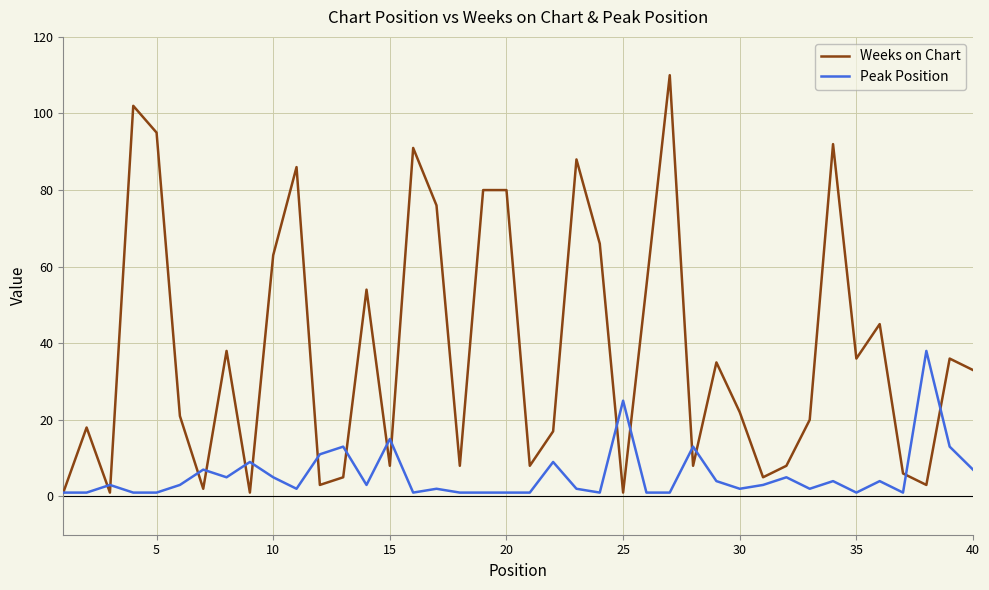

What is the sum of all Peak Position values?

223